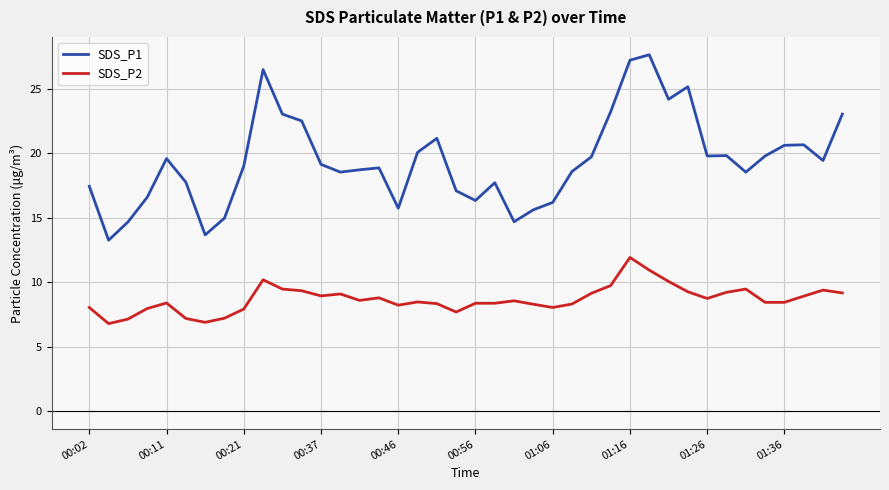

Rank the series by their maximum value, from highest to lowest.

SDS_P1, SDS_P2